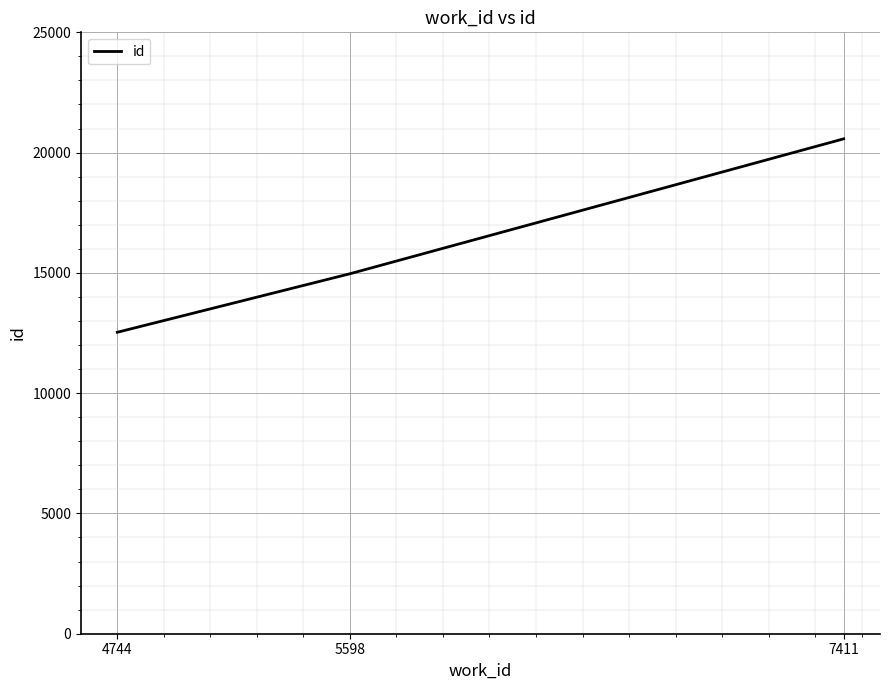

What is the difference between the values at 7411 and 5598?

5609